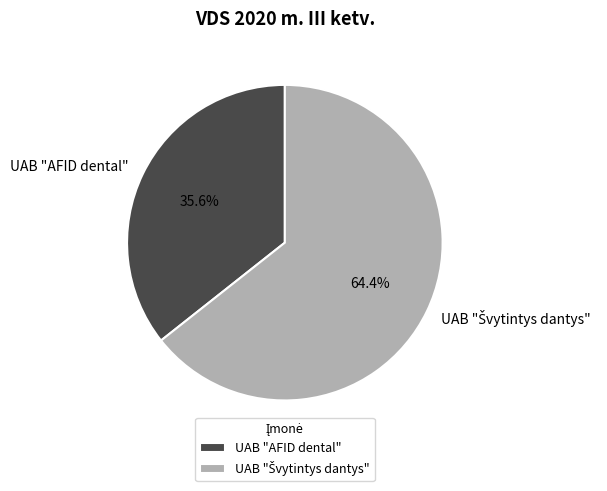

Which category has the smallest portion of the pie?

UAB "AFID dental"